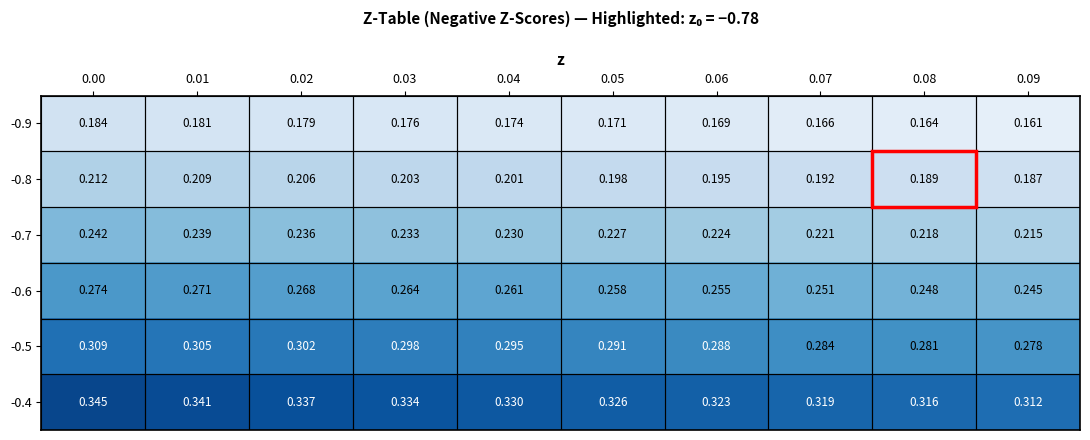

Is the value of -0.6 at 0.01 greater than the value of -0.7 at 0.06?

Yes